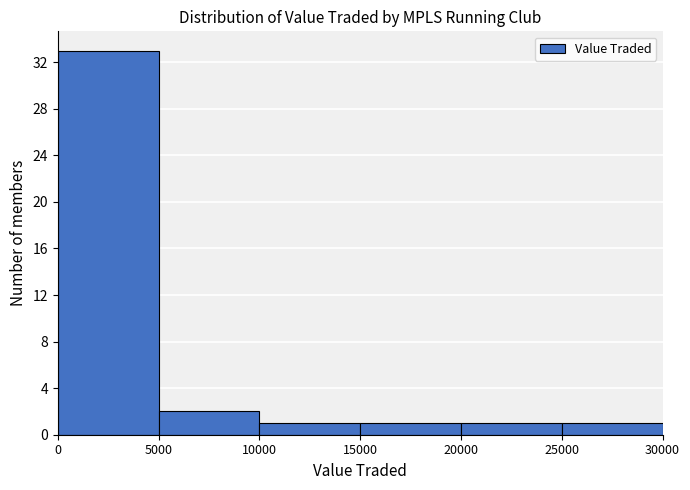

Reading left to right, transcribe this chart: for each bar, give the range it covers on the x-axis and its height. The values are not printed on the chart, so give them approximately, as read against the axis.

0 to 5000: 33
5000 to 10000: 2
10000 to 15000: 1
15000 to 20000: 1
20000 to 25000: 1
25000 to 30000: 1